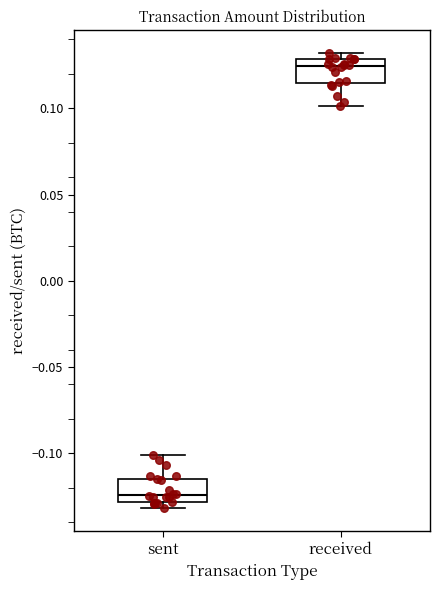

Reading left to right, read every box against the y-axis: the position of its median line, the range the box covers, and the ends of its whiskers. The values are not printed on the chart, so give them approximately, as read against the axis.

sent: median -0.125, box -0.130 to -0.115, whiskers -0.130 (just below the box's lower edge) to -0.100
received: median 0.125, box 0.115 to 0.130, whiskers 0.100 to 0.130 (just above the box's upper edge)